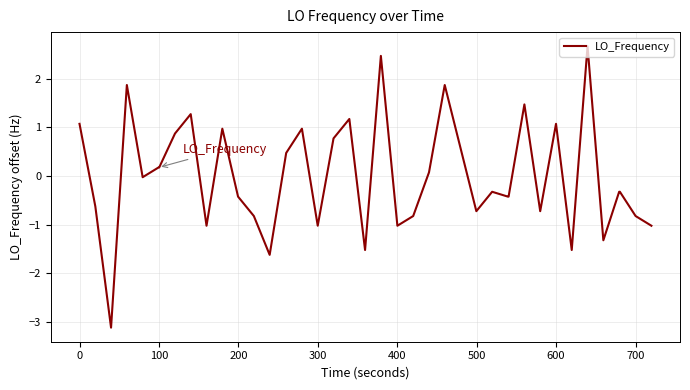

What is the greatest value displayed?

2.7